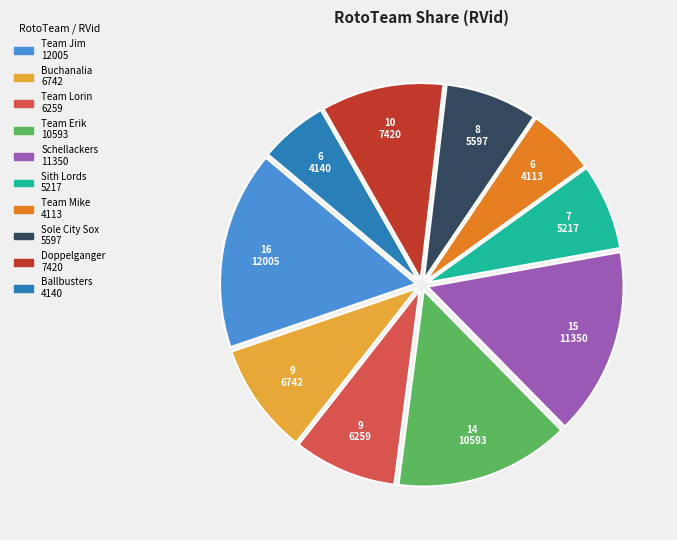

How many segments does this pie chart have?

10